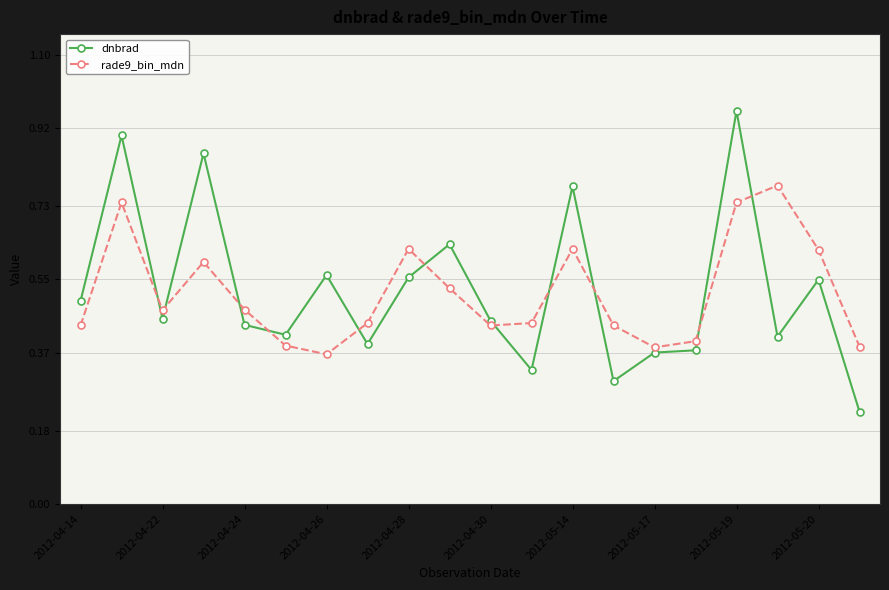

Count the rade9_bin_mdn values in the range 0 to 1.

20